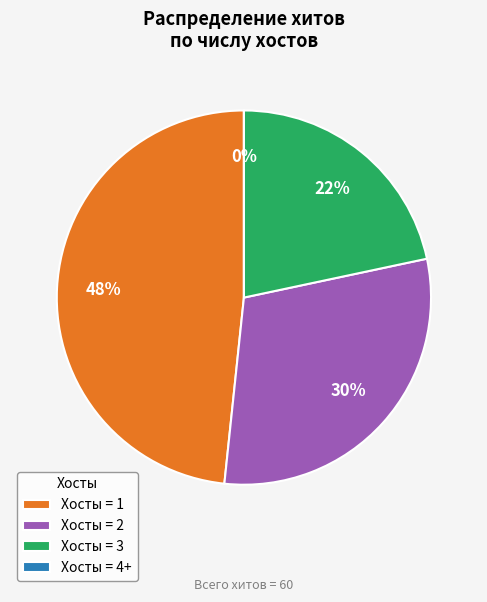

Do 1 and 3 together represent more than half of the pie?

Yes